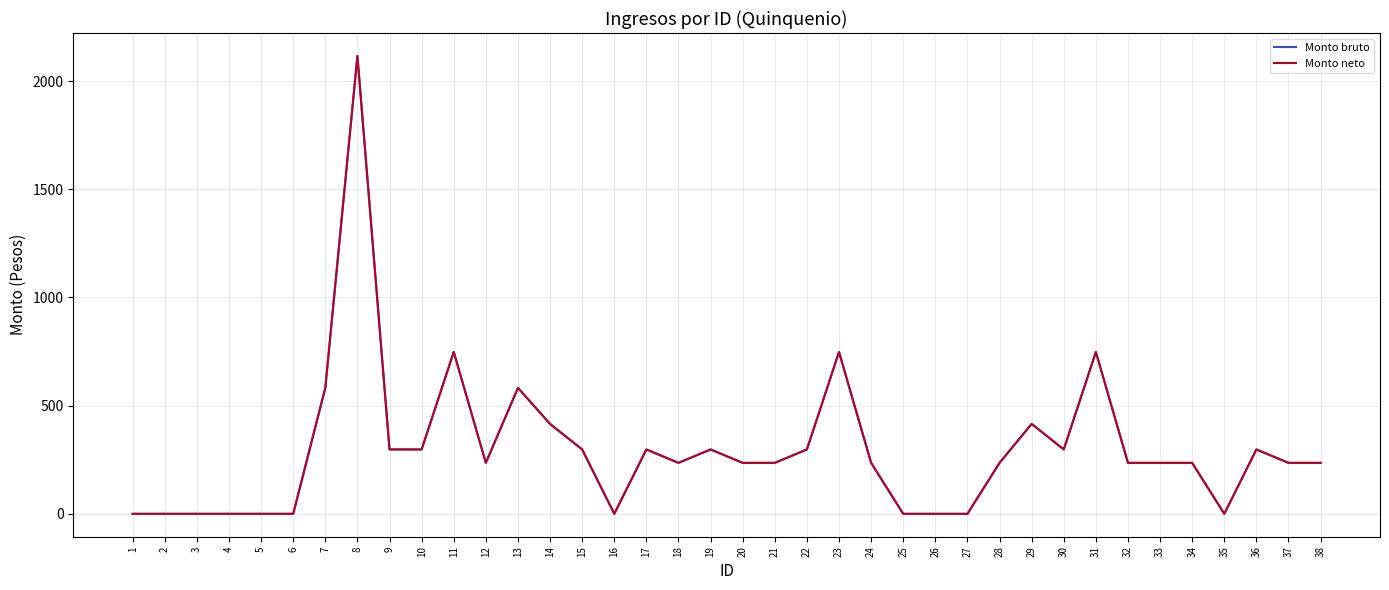

Reading left to right, extract all data points from this chart.

Monto bruto: 0.0	0.0	0.0	0.0	0.0	0.0	582.0	2116.0	297.5	297.5	748.0	235.5	582.0	415.5	297.5	0.0	297.5	235.5	297.5	235.5	235.5	297.5	748.0	235.5	0.0	0.0	0.0	235.5	415.5	297.5	748.0	235.5	235.5	235.5	0.0	297.5	235.5	235.5
Monto neto: 0.0	0.0	0.0	0.0	0.0	0.0	582.0	2116.0	297.5	297.5	748.0	235.5	582.0	415.5	297.5	0.0	297.5	235.5	297.5	235.5	235.5	297.5	748.0	235.5	0.0	0.0	0.0	235.5	415.5	297.5	748.0	235.5	235.5	235.5	0.0	297.5	235.5	235.5